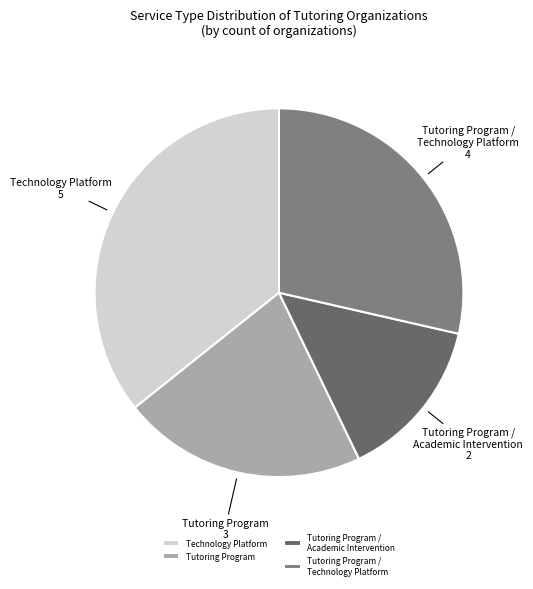

Combined, do Tutoring Program and Tutoring Program / Academic Intervention account for over 50%?

No